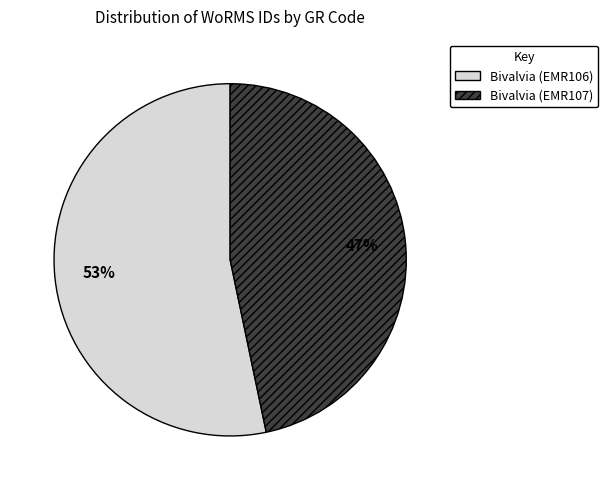

Is the sum of Bivalvia (EMR107) and Bivalvia (EMR106) greater than half?

Yes